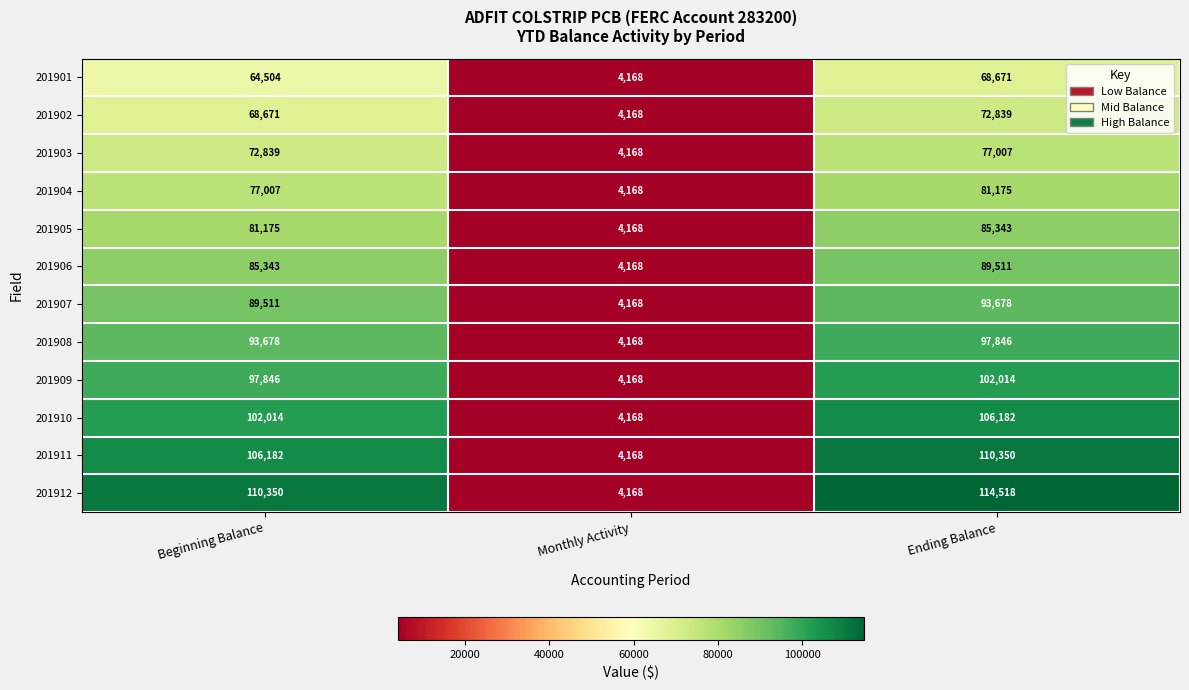

The 201905 series shows 2337 at Monthly Activity. True or false?

False